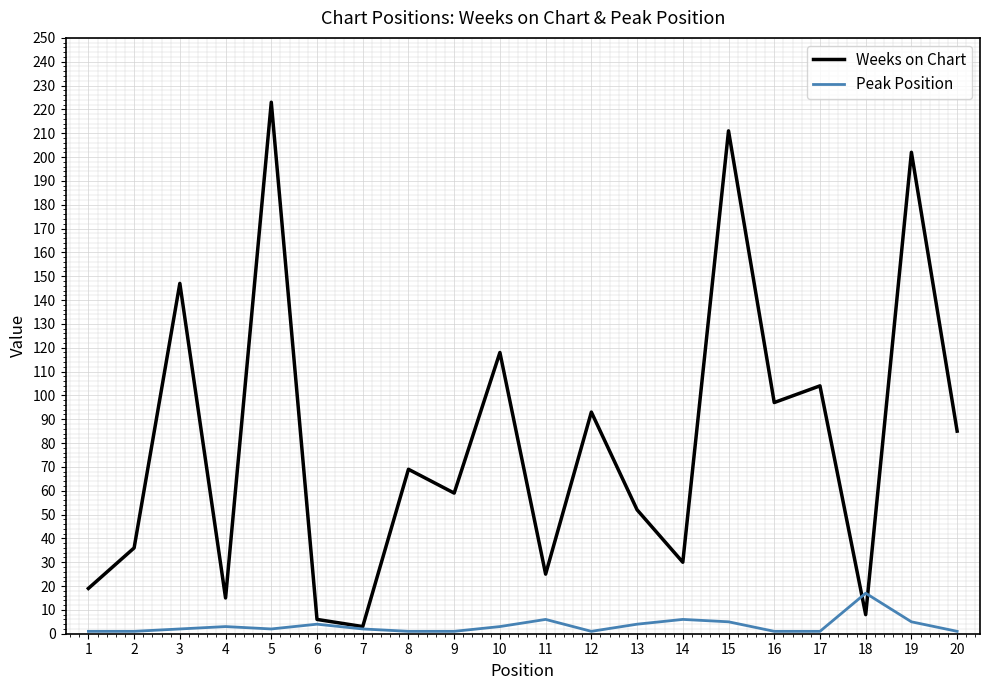

True or false: Peak Position and Weeks on Chart intersect in this chart.

True